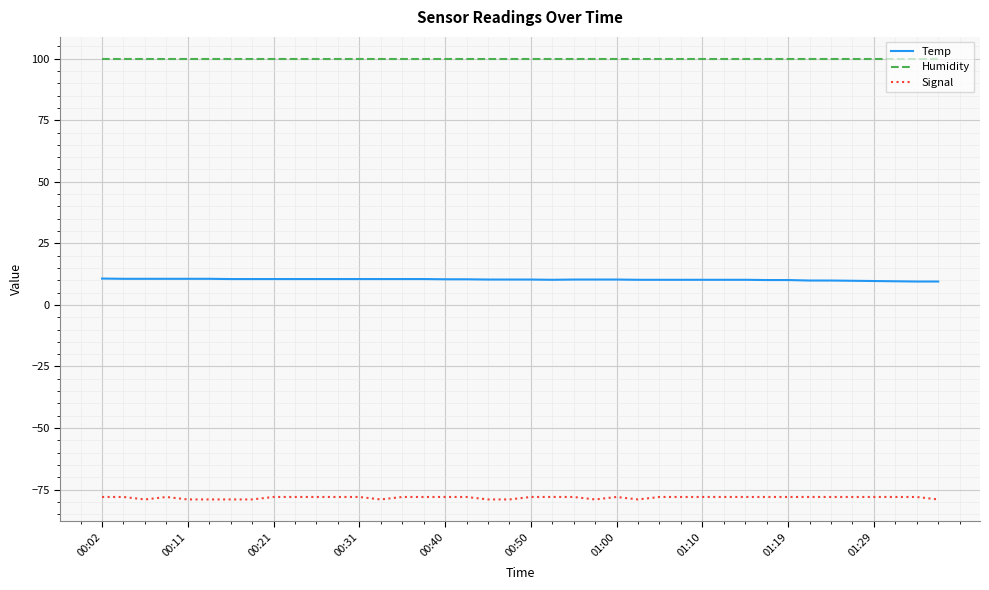

What is the greatest value displayed?

99.9